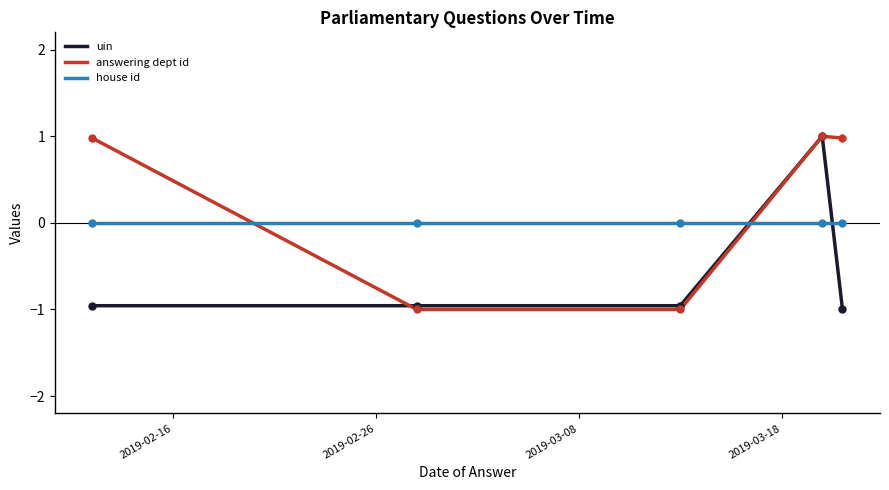

After their last crossing, which series has the higher values: house id or uin?

house id